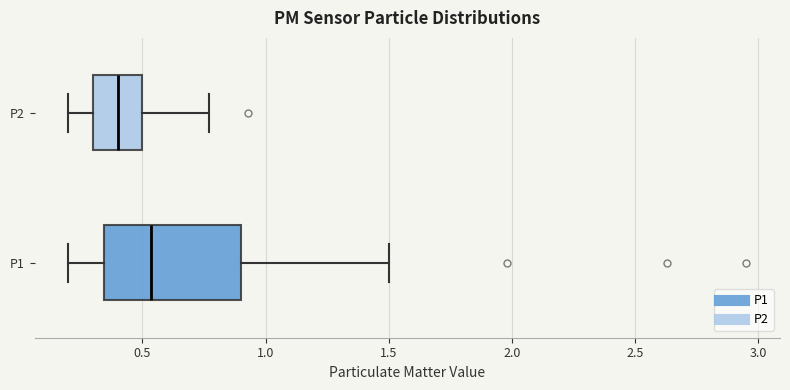

Which box has the furthest to the right median line?

P1